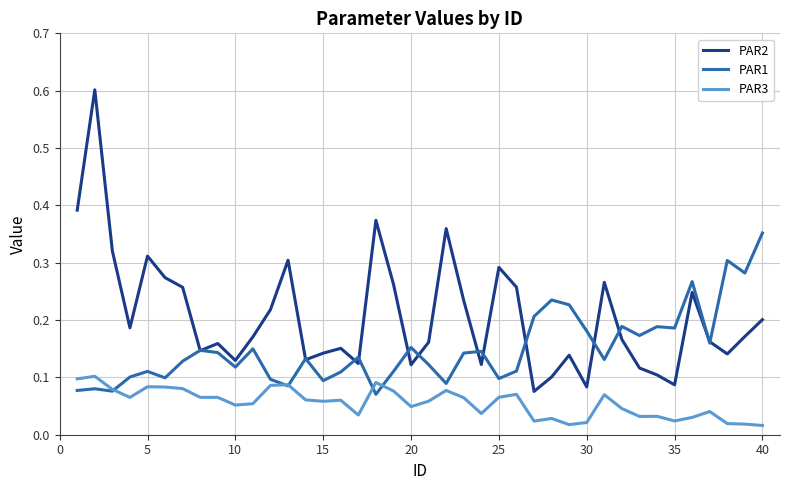

List the series in order of their overall mean, highest first.

PAR2, PAR1, PAR3